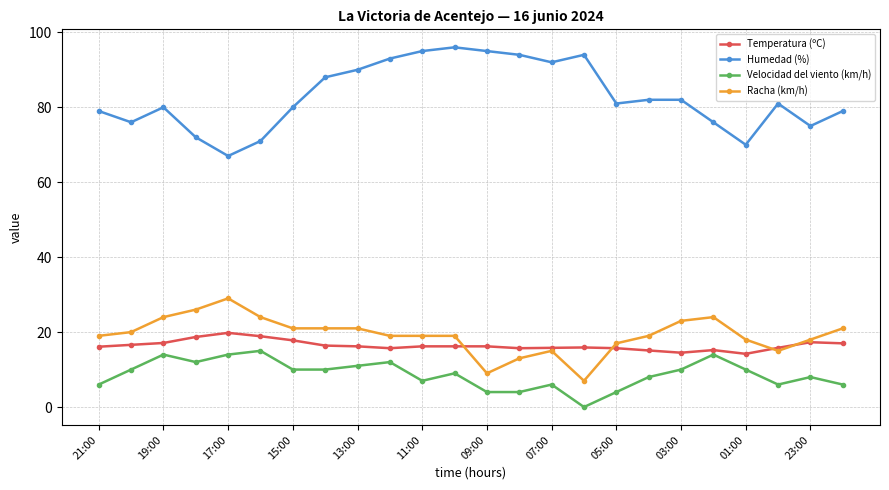

What is the value of the Temperatura (ºC) point at the 12th from the left?

16.2